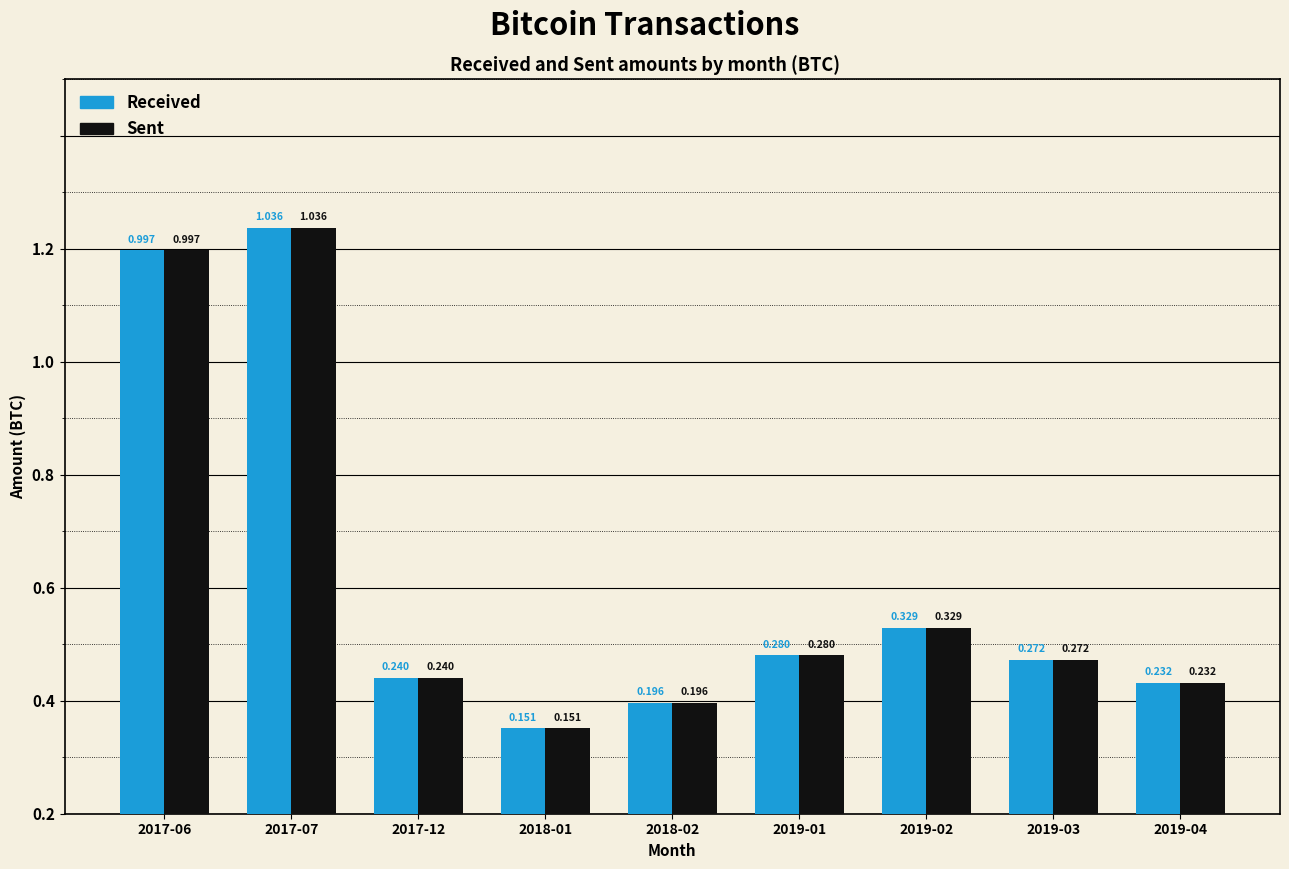

At 2017-07, list the series in order from largest to smallest.

Received, Sent